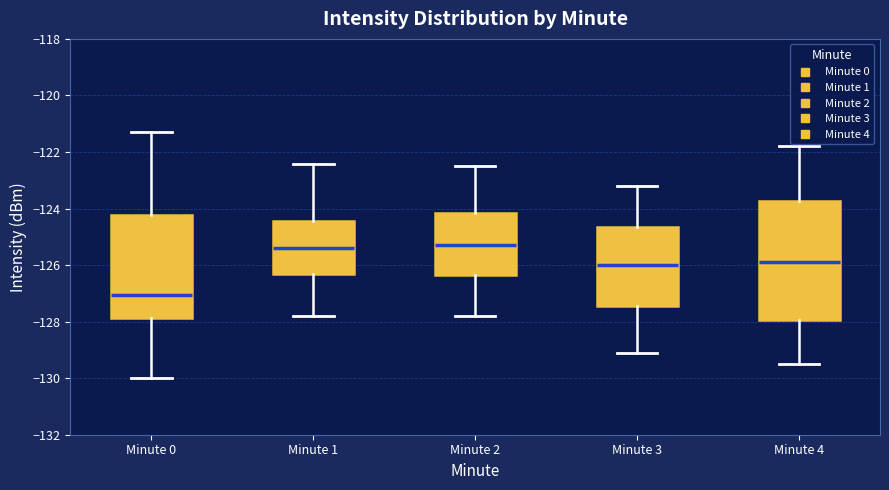

Which box is the tallest, from its lower edge to its upper edge?

Minute 4